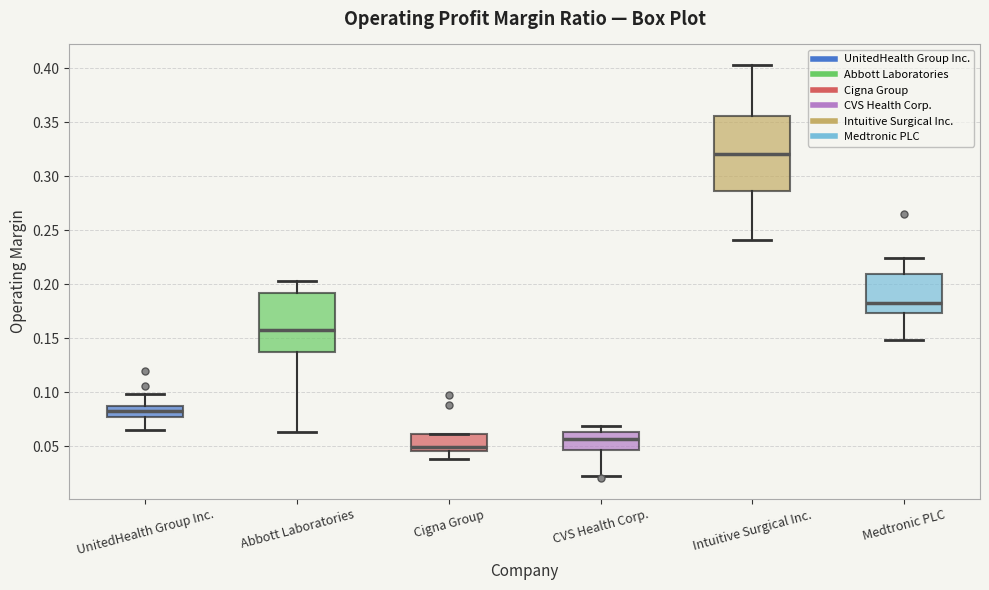

Which box has the highest median line?

Intuitive Surgical Inc.